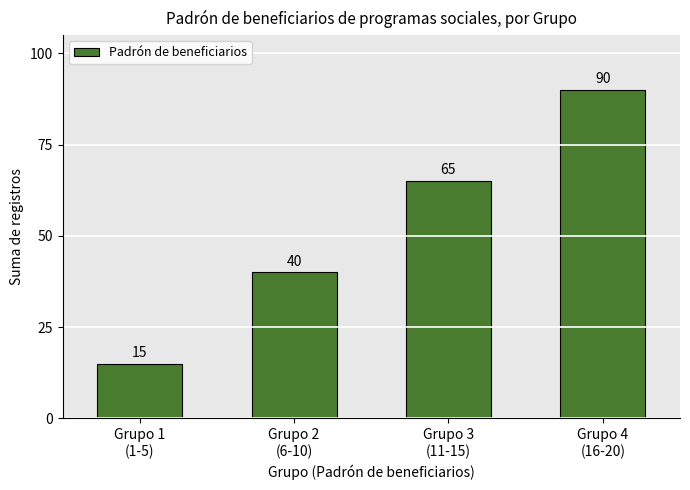

True or false: the data shows 15 at Grupo 1
(1-5).

True